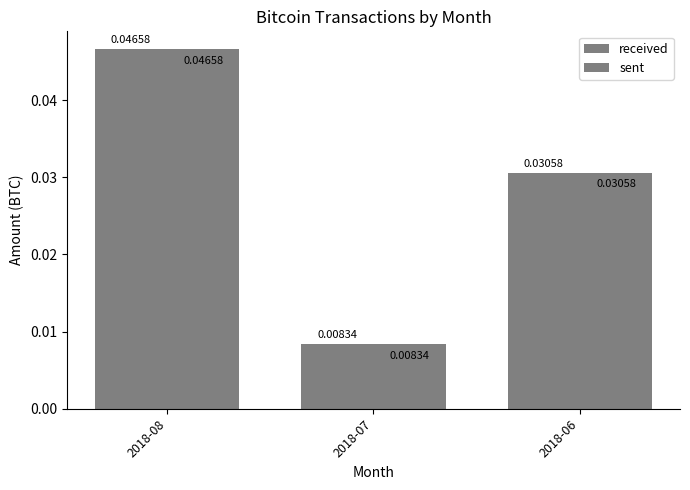

Rank the series by their maximum value, from lowest to highest.

received, sent